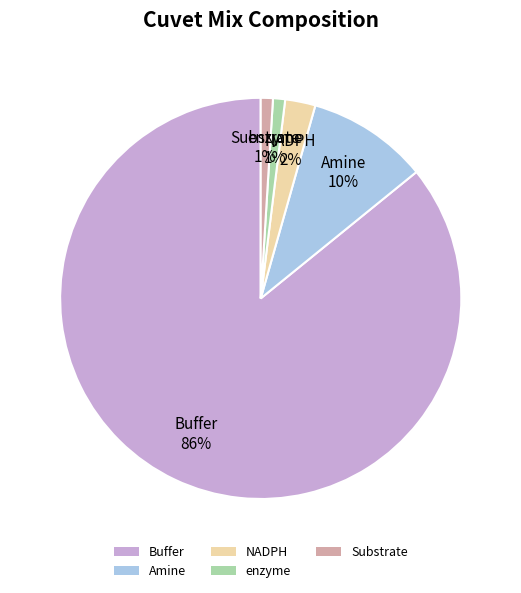

To the nearest percent, what is the combined percentage of Amine and enzyme?

11%